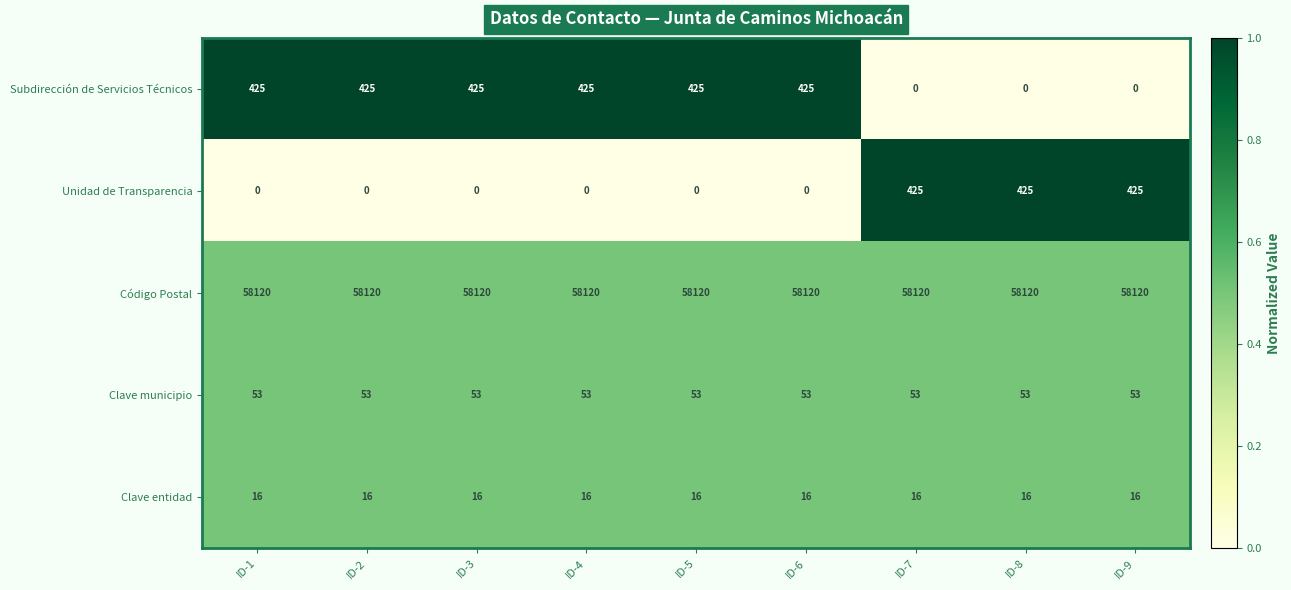

True or false: Unidad de Transparencia has a value of 169 at ID-4.

False